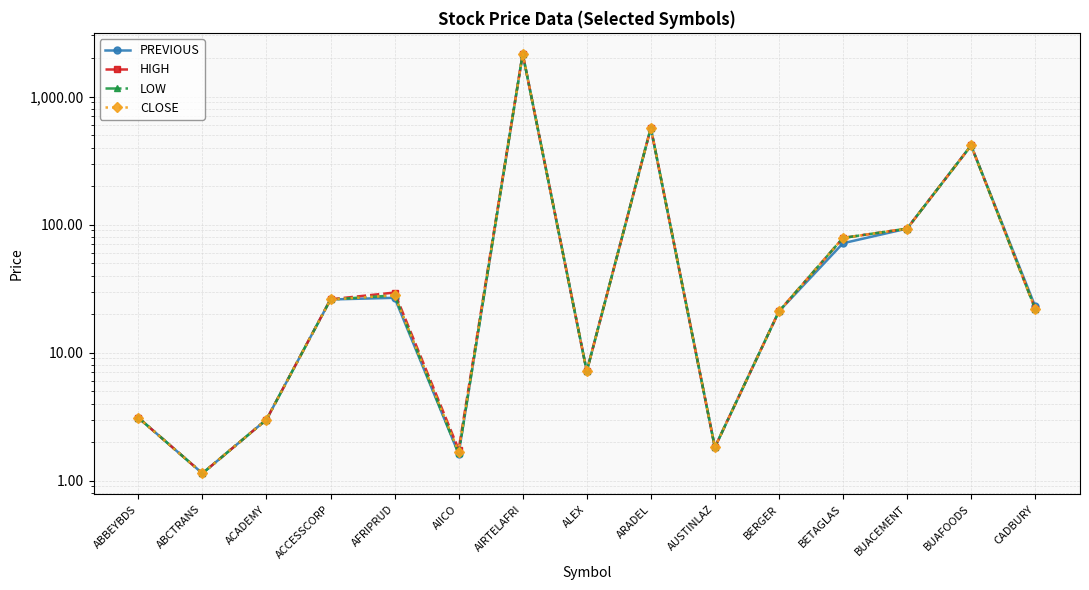

Reading left to right, extract all data points from this chart.

PREVIOUS: 3.1	1.1	3.0	26.0	26.8	1.6	2156.9	7.2	569.3	1.8	21.0	71.5	93.0	415.0	23.0
HIGH: 3.1	1.1	3.0	26.1	29.4	1.8	2156.9	7.2	569.3	1.8	21.0	78.7	93.0	415.0	22.0
LOW: 3.1	1.1	3.0	26.0	28.0	1.6	2156.9	7.2	569.3	1.8	21.0	78.7	93.0	415.0	22.0
CLOSE: 3.1	1.1	3.0	26.0	28.0	1.7	2156.9	7.2	569.3	1.8	21.0	78.7	93.0	415.0	22.0